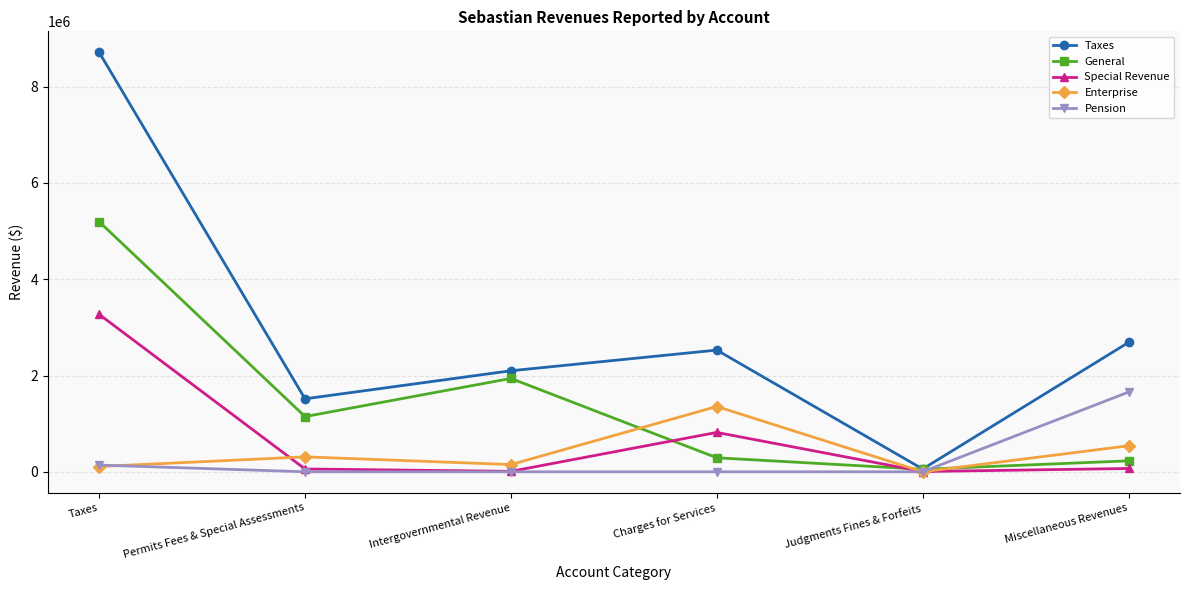

Where is Special Revenue nearest to the value 1637639?

Charges for Services